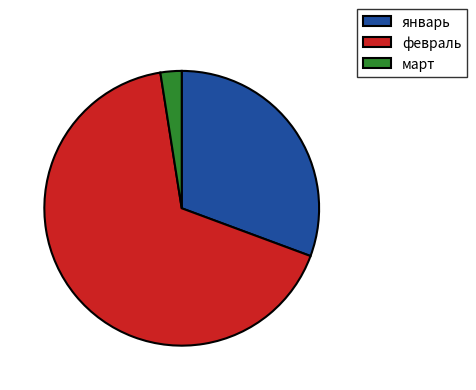

Which category has the biggest portion of the pie?

февраль